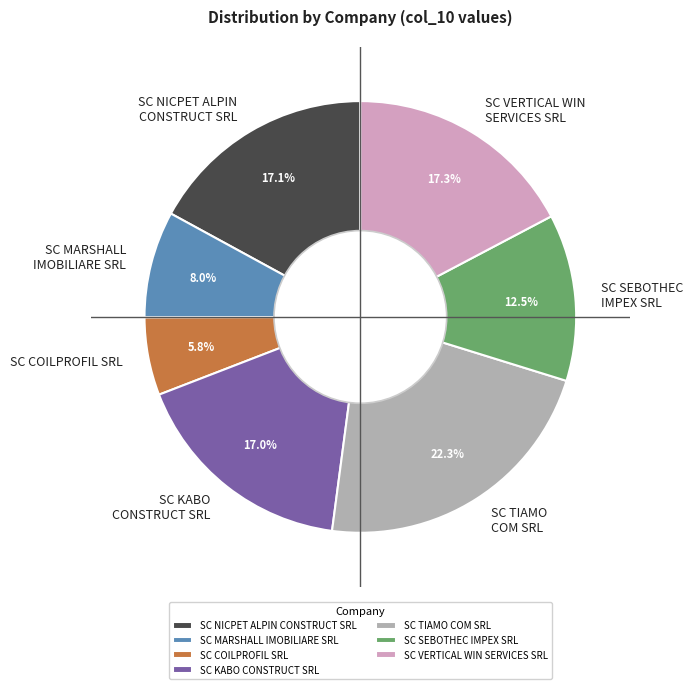

Which category has the smallest portion of the pie?

SC COILPROFIL SRL